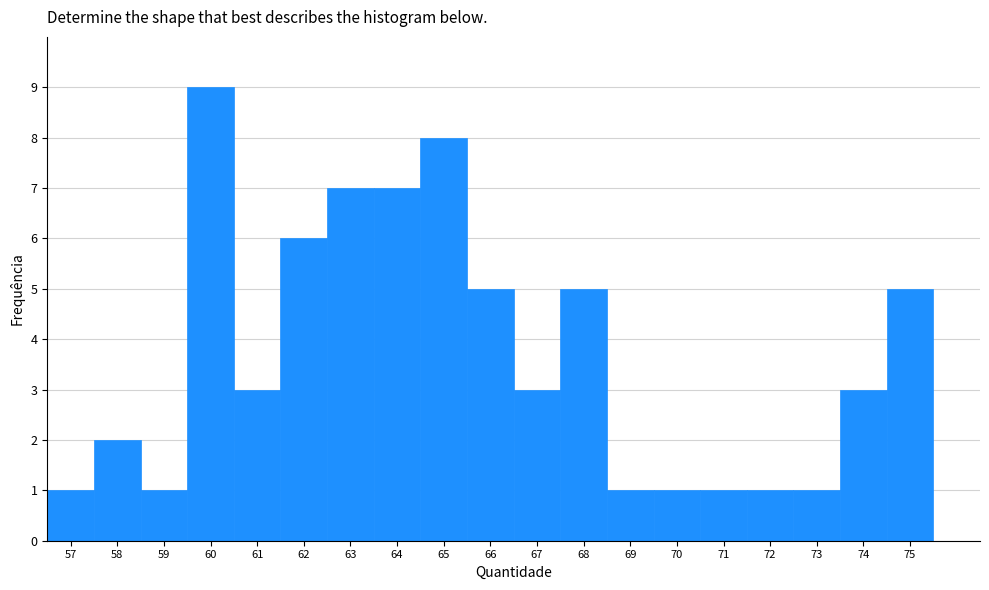

Reading left to right, list every bar in this chart as the range it spans on the x-axis followed by its height. The values are not printed on the chart, so give them approximately, as read against the axis.

56.5 to 57.5: 1
57.5 to 58.5: 2
58.5 to 59.5: 1
59.5 to 60.5: 9
60.5 to 61.5: 3
61.5 to 62.5: 6
62.5 to 63.5: 7
63.5 to 64.5: 7
64.5 to 65.5: 8
65.5 to 66.5: 5
66.5 to 67.5: 3
67.5 to 68.5: 5
68.5 to 69.5: 1
69.5 to 70.5: 1
70.5 to 71.5: 1
71.5 to 72.5: 1
72.5 to 73.5: 1
73.5 to 74.5: 3
74.5 to 75.5: 5